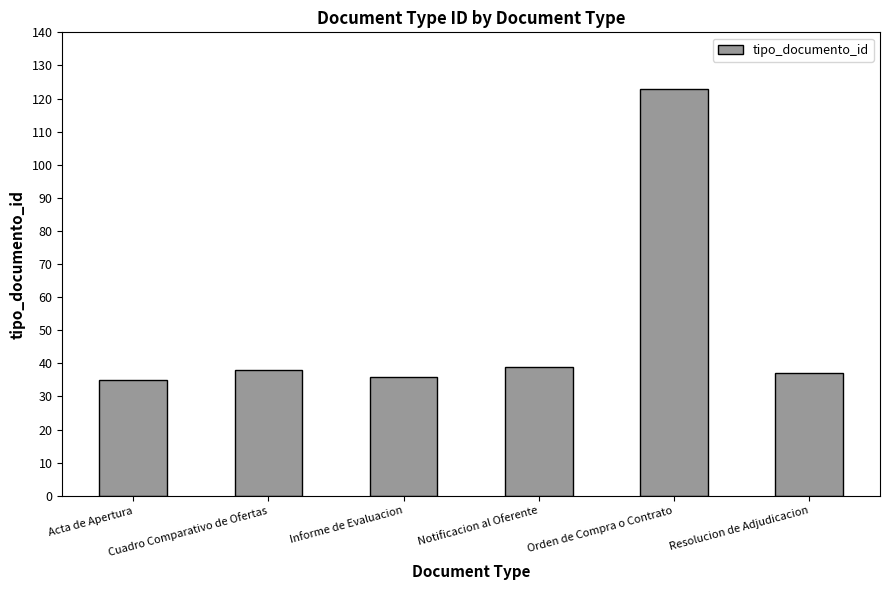

Does the chart contain any negative values?

No